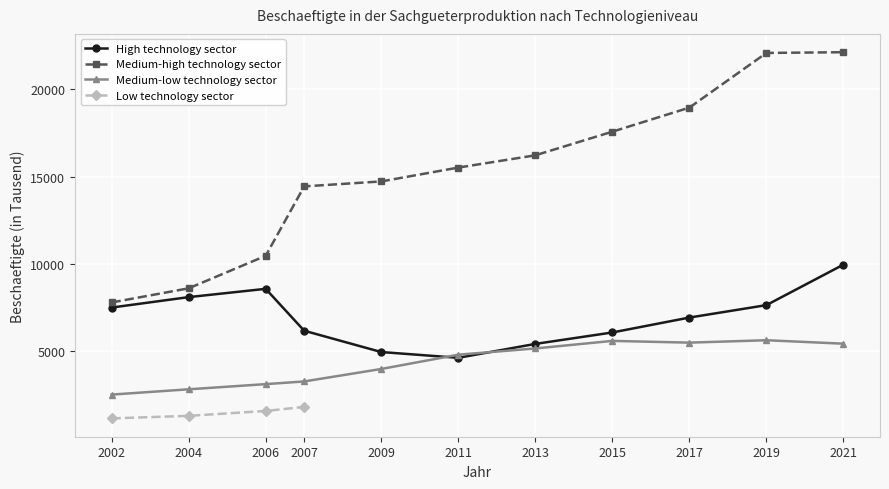

The High technology sector series shows 5406.1 at 2013. True or false?

True